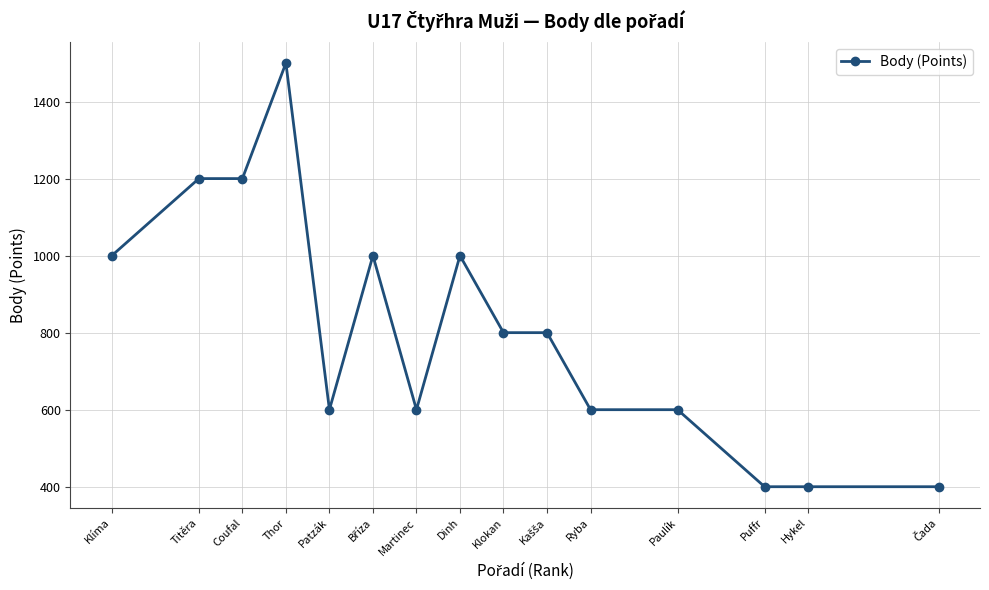

Count the number of categories in the chart.

15